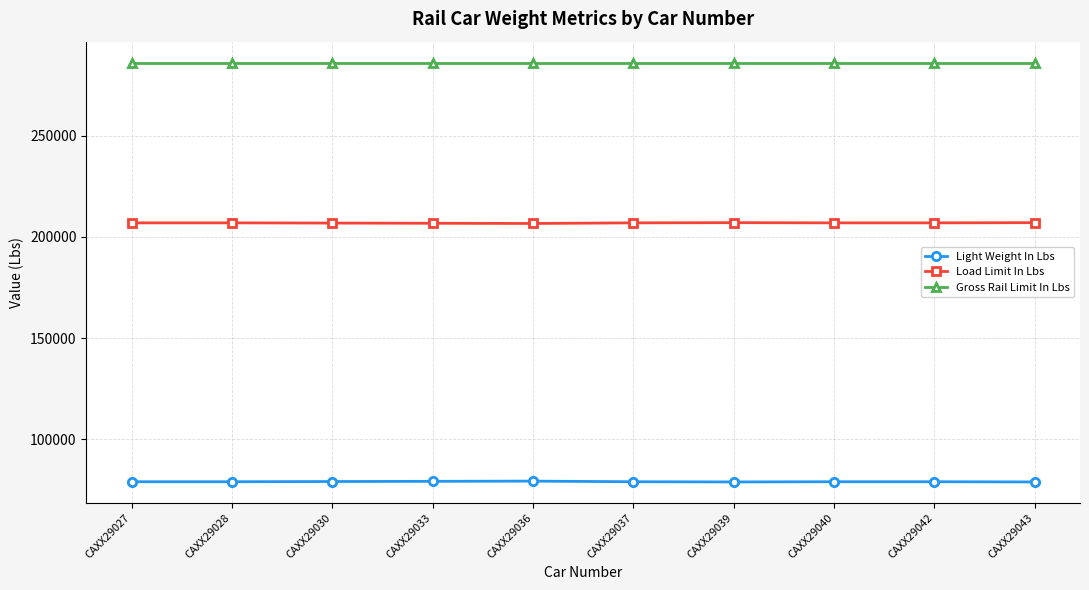

What is the value of the Gross Rail Limit In Lbs point at the 1st from the left?

286000